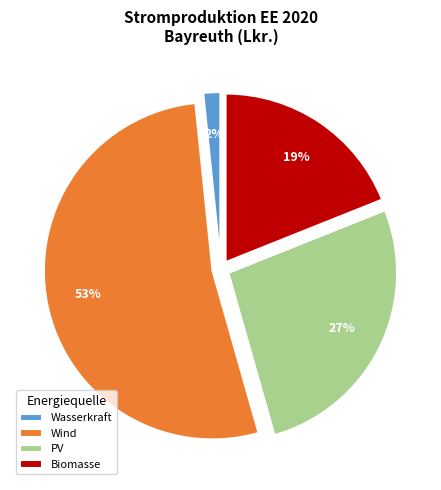

Between Wasserkraft and PV, which is larger?

PV